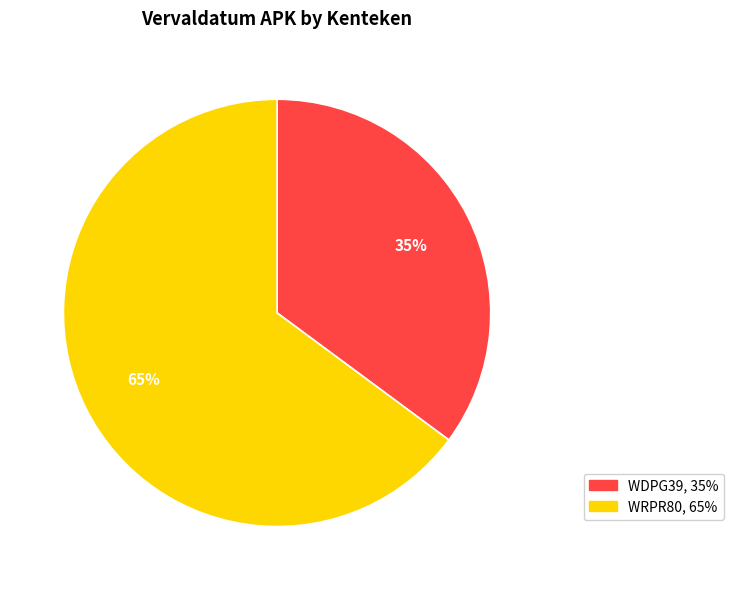

Count the number of slices in the pie.

2